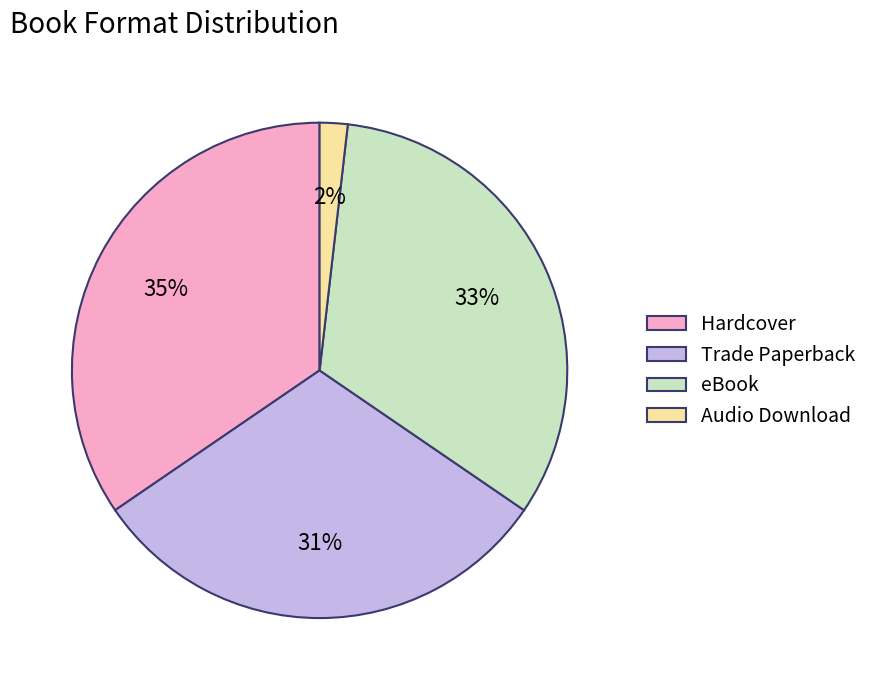

What percentage is the Audio Download slice, to the nearest percent?

2%